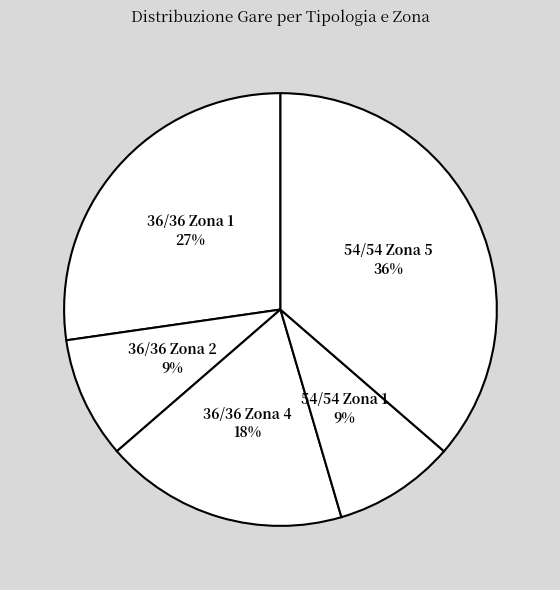

True or false: 36/36 Zona 1 accounts for 27% of the total.

True